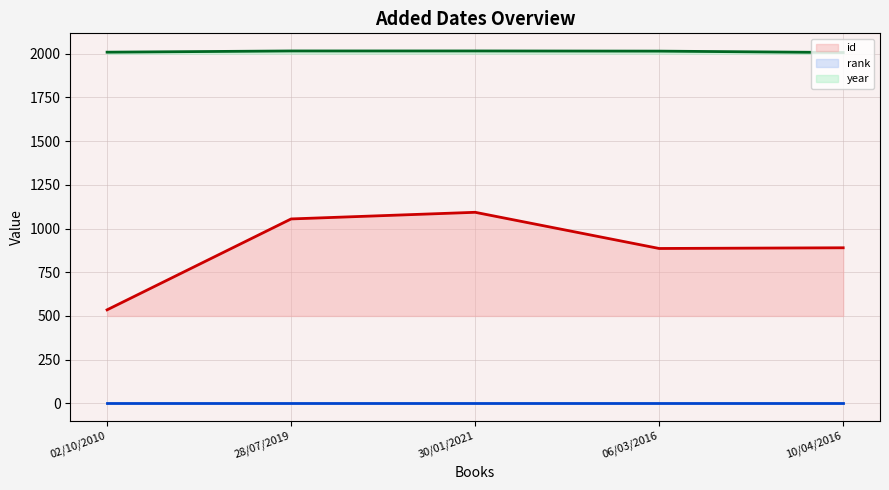

What is the sum of all year line values?

10063